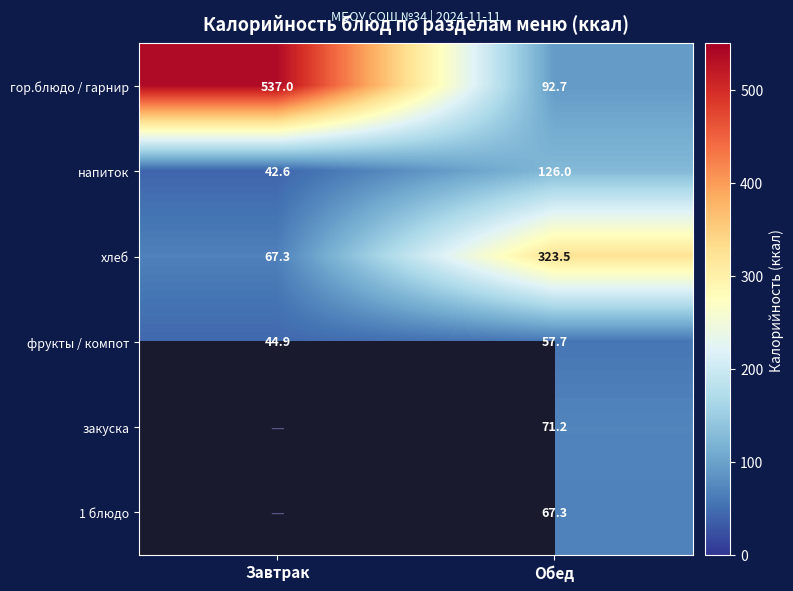

At which category does the chart reach its peak across all series?

Завтрак